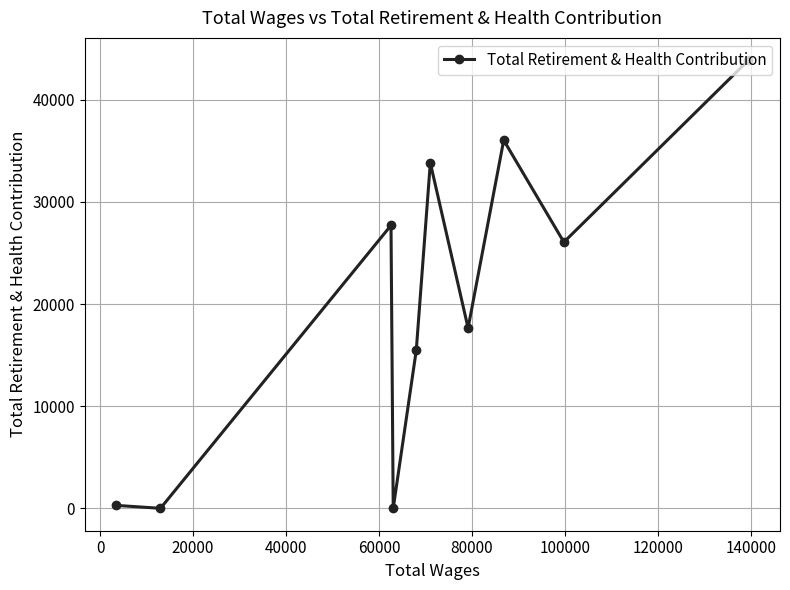

What is the sum of all values?

200934